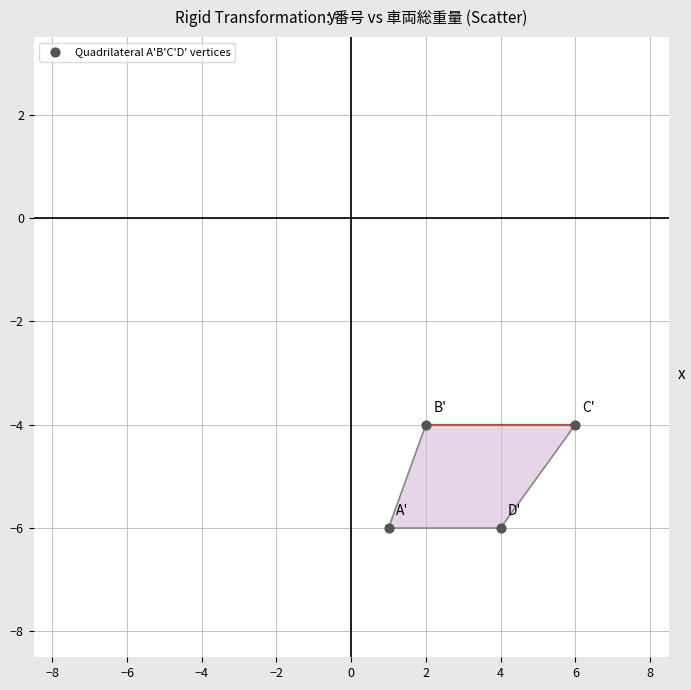

What is the average Y value?

-5